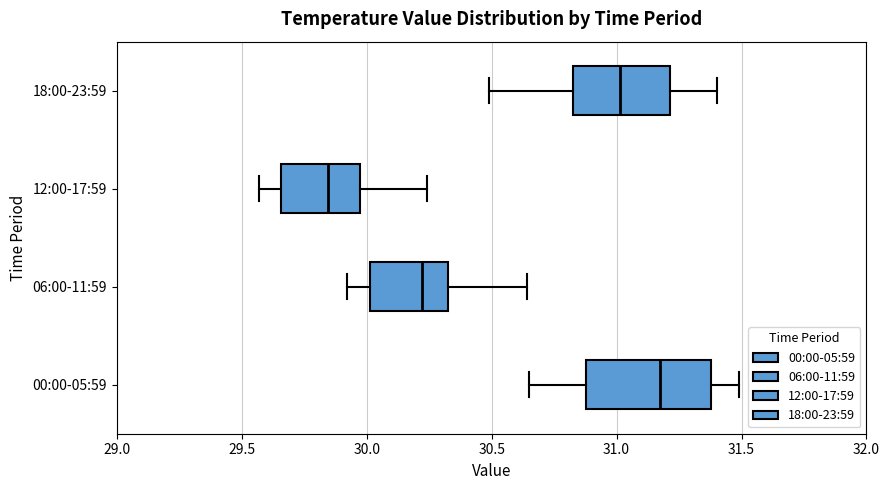

Where does the right whisker of the box for 18:00-23:59 end on the x-axis? The values are not printed on the chart, so give them approximately, as read against the axis.

31.40